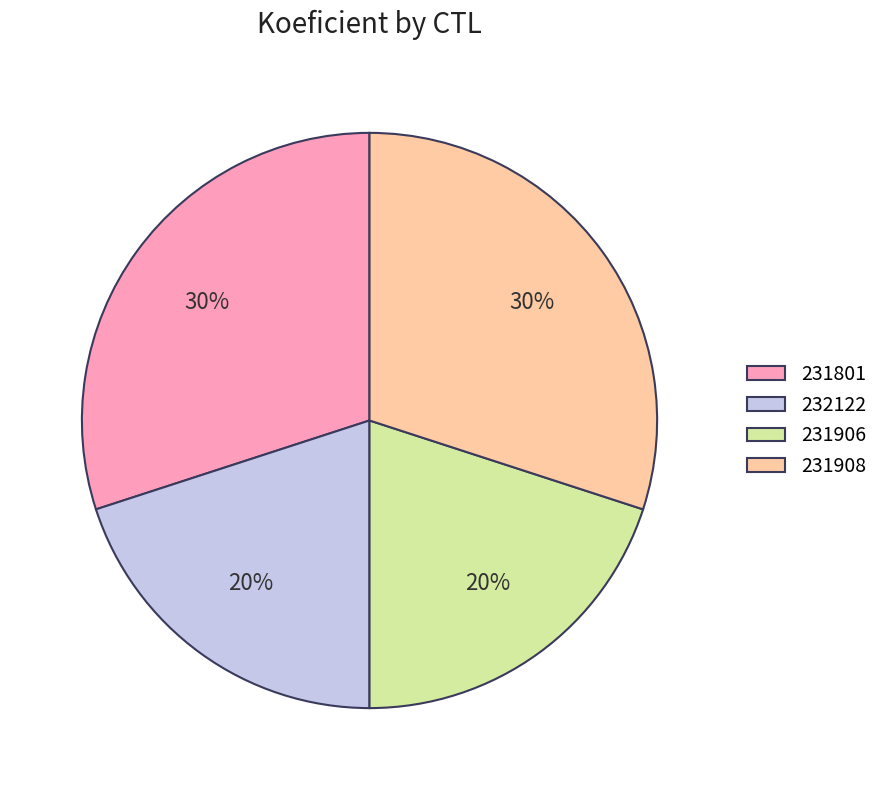

Does any single category account for the majority?

No